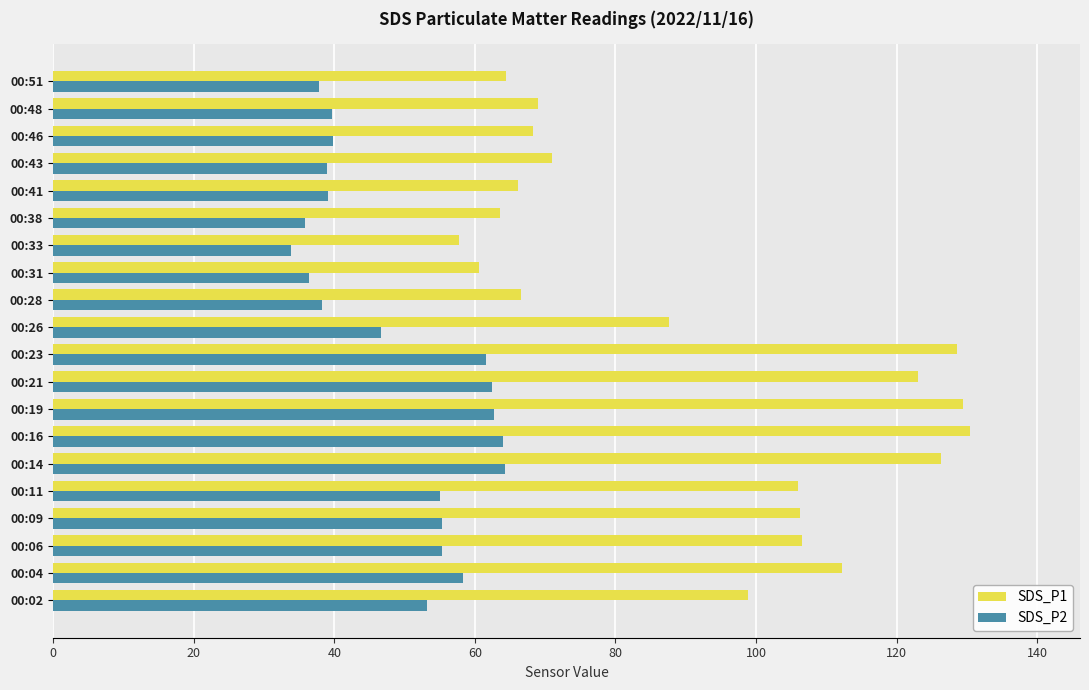

List the series in order of their overall mean, highest first.

SDS_P1, SDS_P2